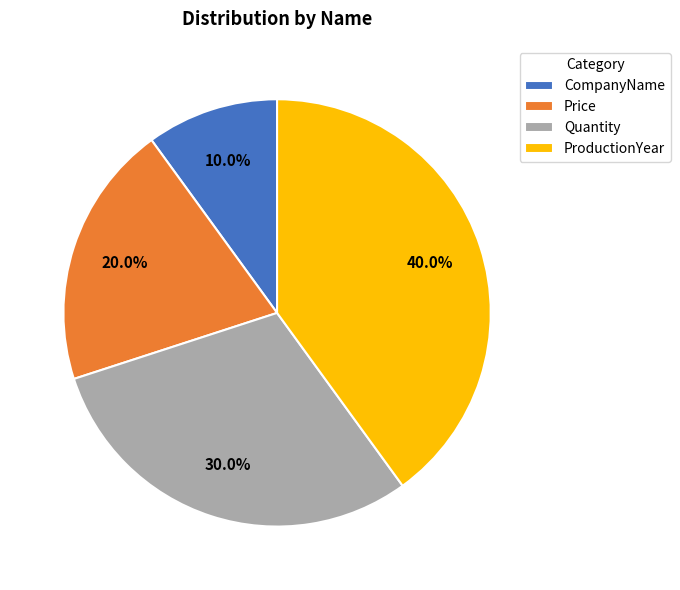

What is the smallest slice in the pie chart?

CompanyName